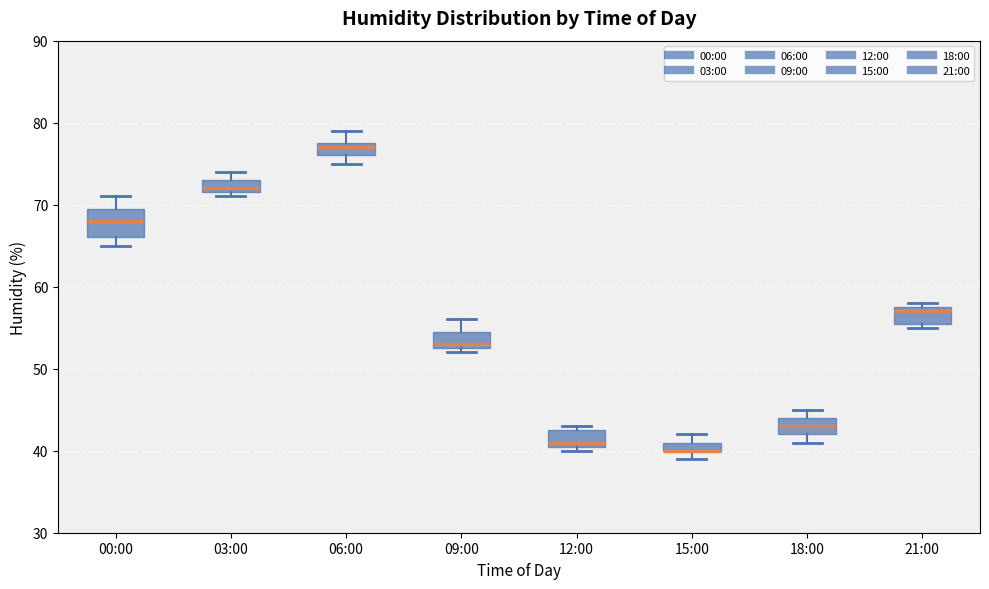

Where is the lower edge of the box for 18:00 on the y-axis? The values are not printed on the chart, so give them approximately, as read against the axis.

42